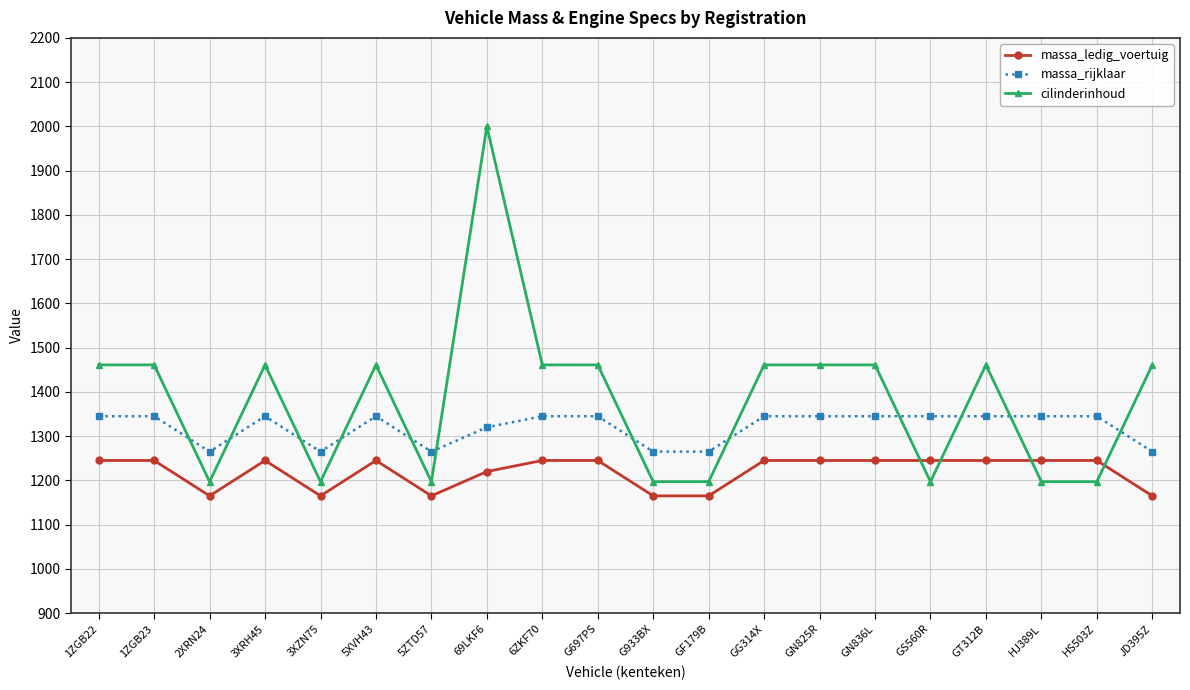

What is the spread (max minus min) of values at G697PS?

216